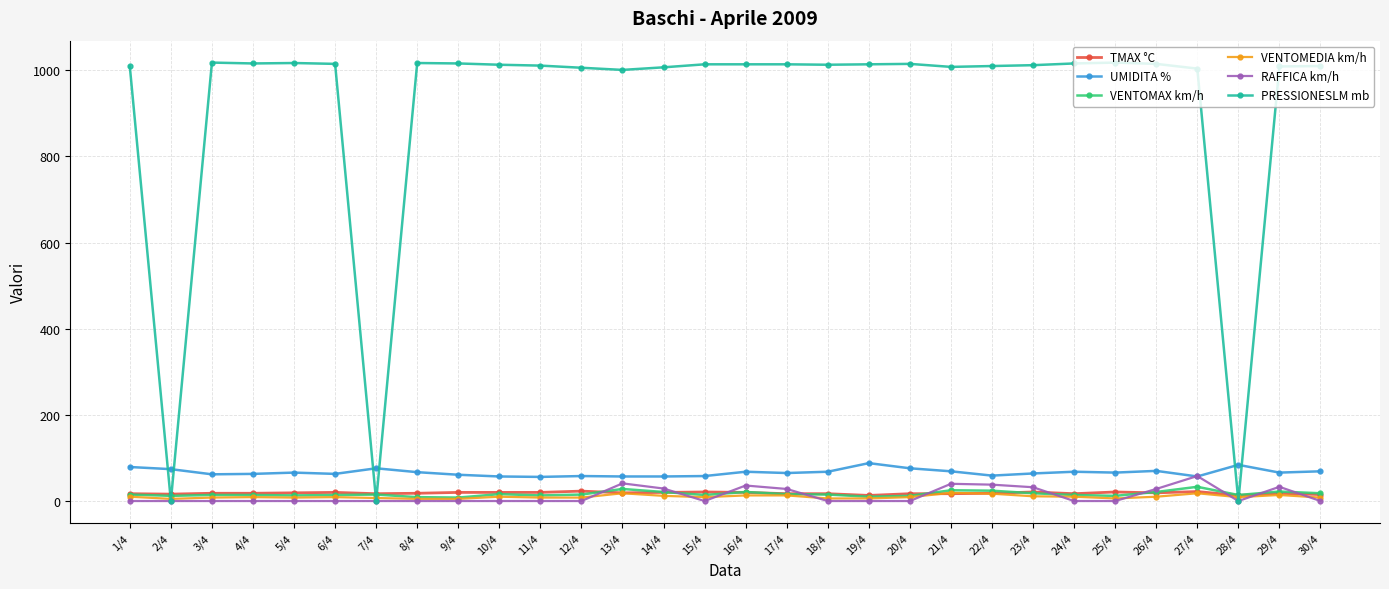

Where does the PRESSIONESLM mb series first go above 1013?

3/4